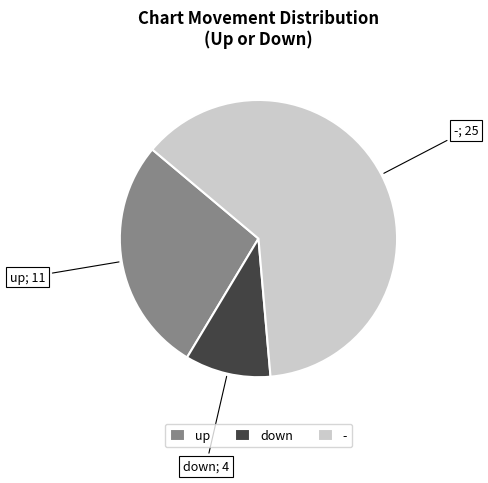

Count the number of slices in the pie.

3